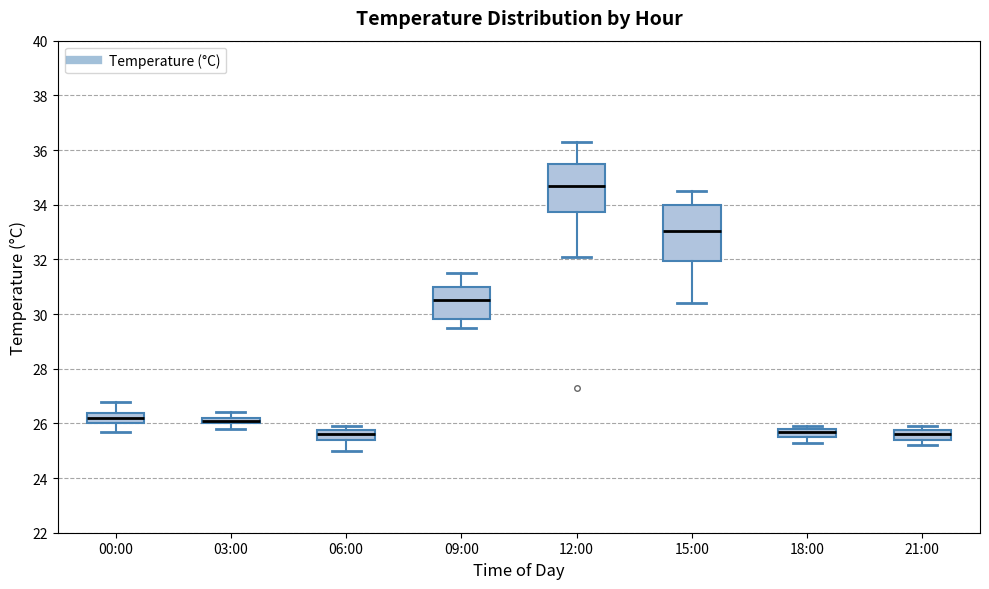

Where does the upper whisker of the box for 09:00 end on the y-axis? The values are not printed on the chart, so give them approximately, as read against the axis.

31.6